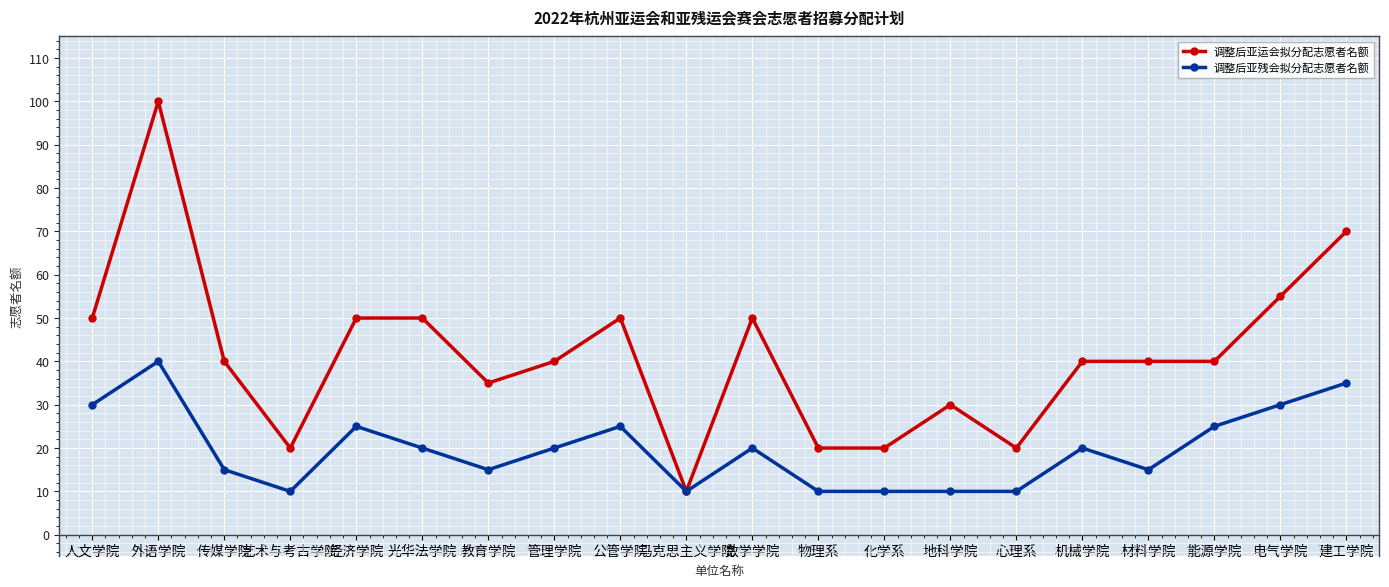

What is the difference between the highest and lowest values at 人文学院?

20